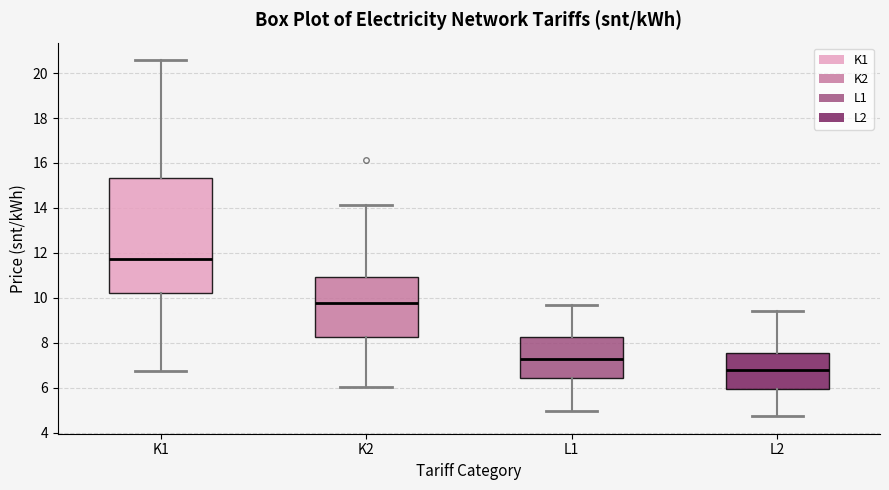

Which box has the lowest median line?

L2